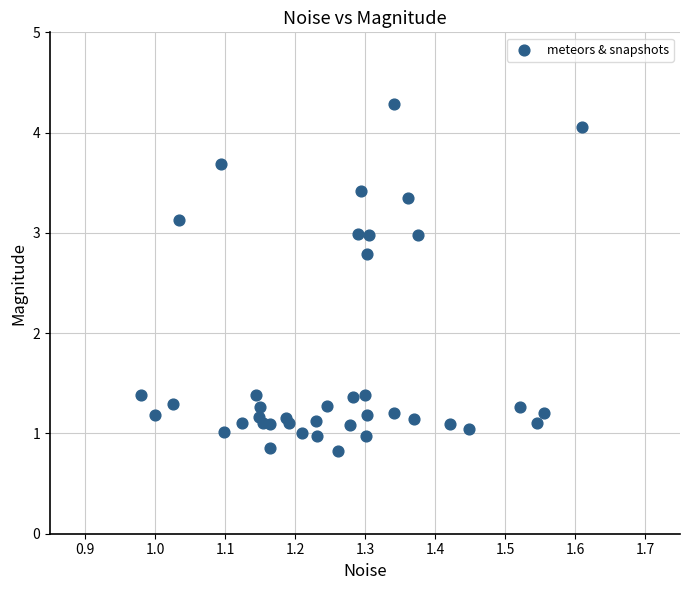

What is the range of Y values (max minus min)?

3.5